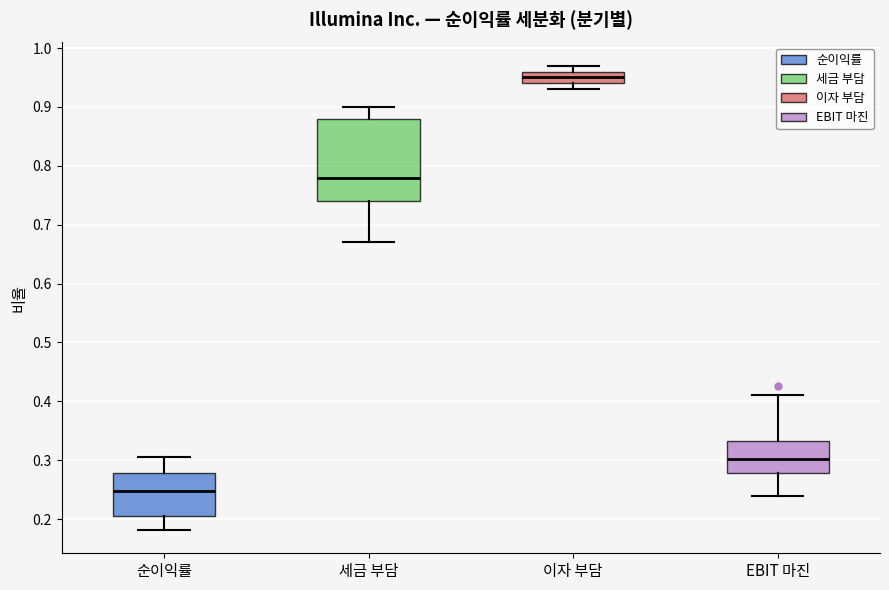

Comparing the boxes themselves (not the whiskers), which one is the tallest?

세금 부담